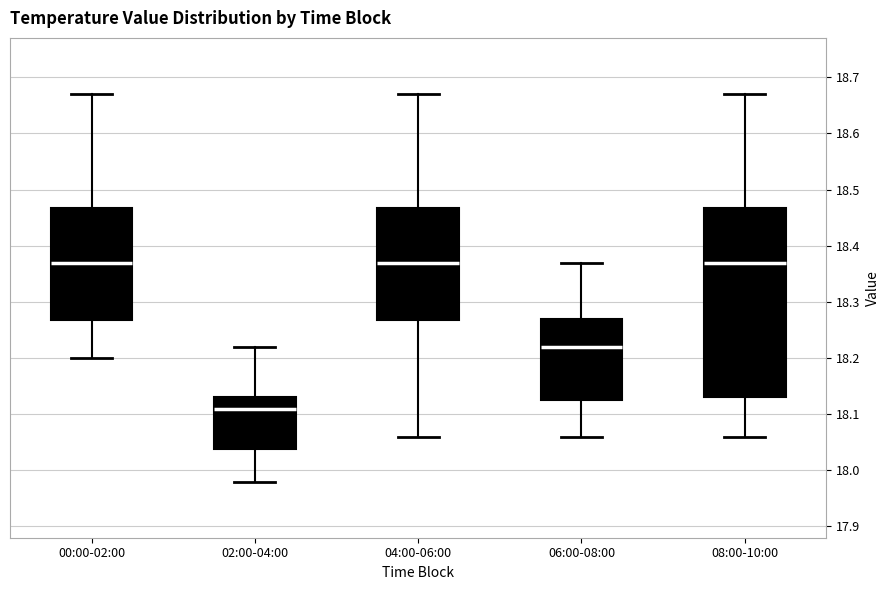

Reading left to right, read every box against the y-axis: the position of its median line, the range the box covers, and the ends of its whiskers. The values are not printed on the chart, so give them approximately, as read against the axis.

00:00-02:00: median 18.37, box 18.27 to 18.47, whiskers 18.20 to 18.67
02:00-04:00: median 18.11, box 18.04 to 18.13, whiskers 17.98 to 18.22
04:00-06:00: median 18.37, box 18.27 to 18.47, whiskers 18.06 to 18.67
06:00-08:00: median 18.22, box 18.13 to 18.27, whiskers 18.06 to 18.37
08:00-10:00: median 18.37, box 18.13 to 18.47, whiskers 18.06 to 18.67